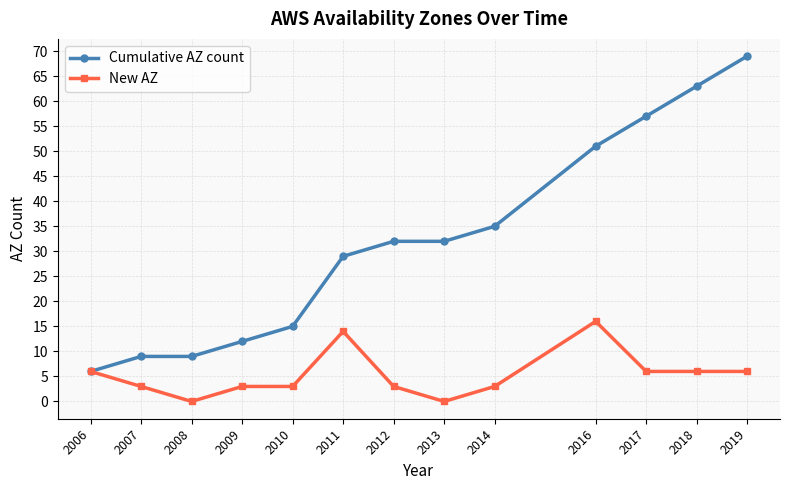

Is the value of Cumulative AZ count at 2019 greater than the value of New AZ at 2007?

Yes